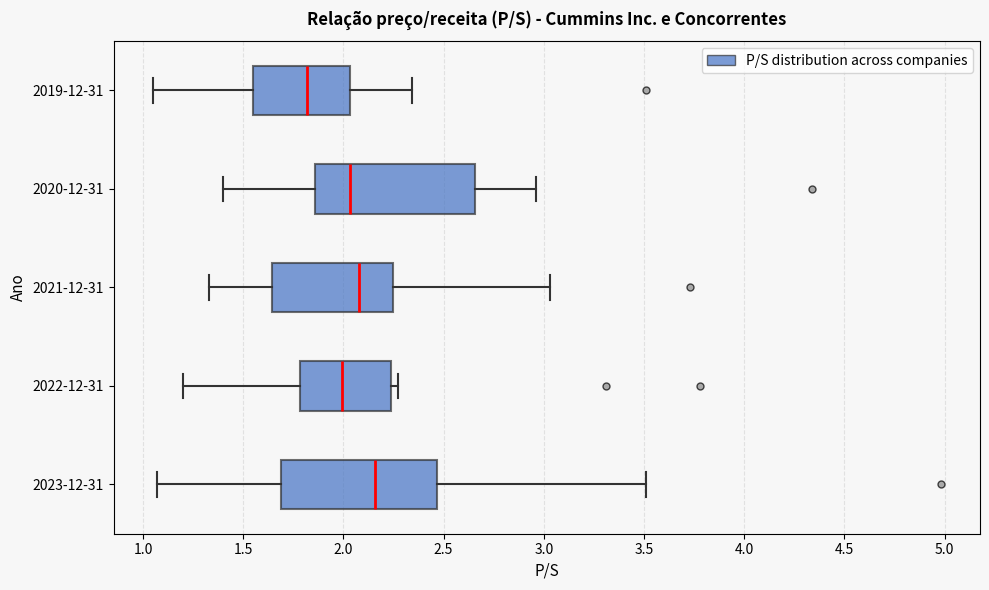

Where does the left whisker of the box for 2019-12-31 end on the x-axis? The values are not printed on the chart, so give them approximately, as read against the axis.

1.05